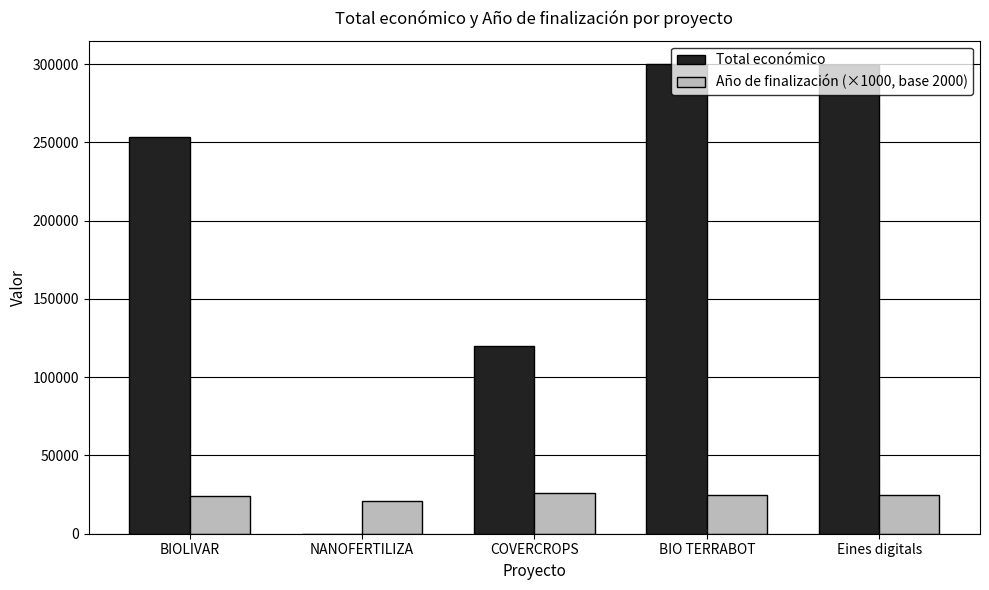

The Total económico series shows 483858 at Eines digitals. True or false?

False